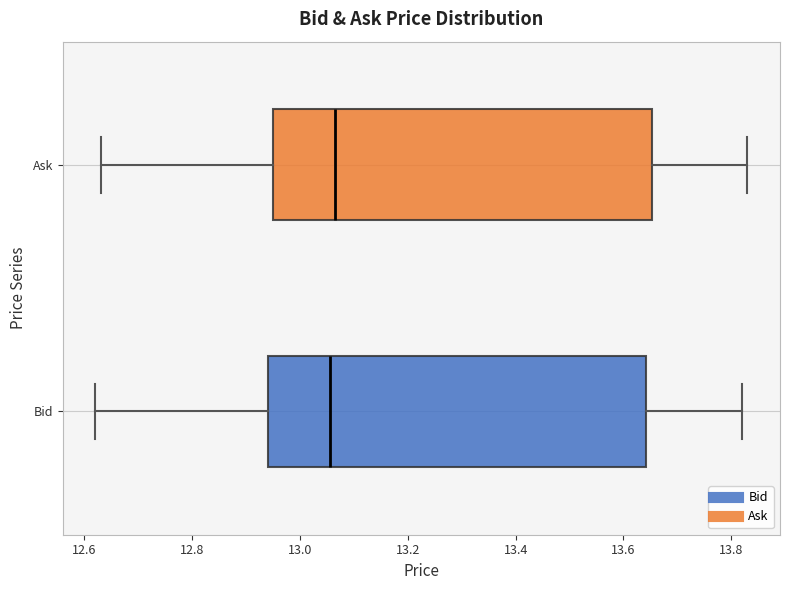

Reading bottom to top, transcribe this box plot: for each box, give where its median line is, the range the box spans, and where its two whiskers end, as read against the x-axis. The values are not printed on the chart, so give them approximately, as read against the axis.

Bid: median 13.06, box 12.94 to 13.64, whiskers 12.62 to 13.82
Ask: median 13.06, box 12.96 to 13.66, whiskers 12.64 to 13.84